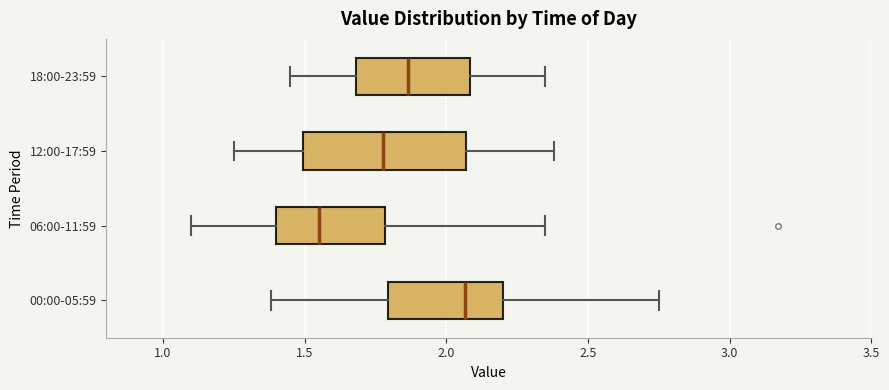

Where is the right edge of the box for 00:00-05:59 on the x-axis? The values are not printed on the chart, so give them approximately, as read against the axis.

2.20